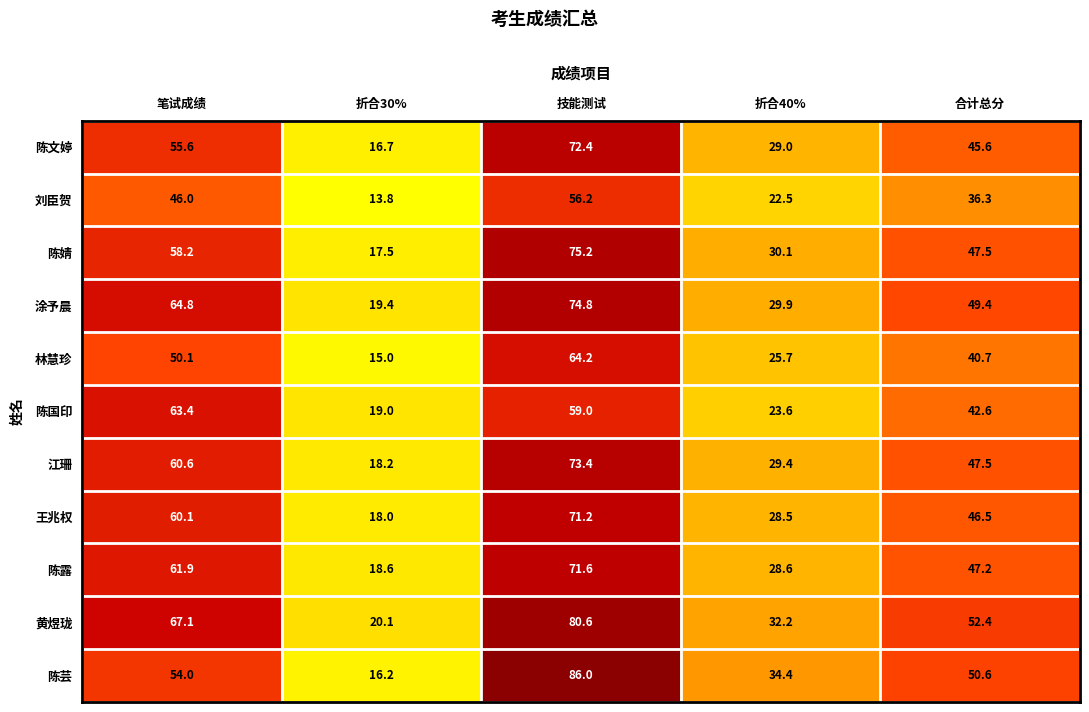

What is the spread (max minus min) of values at 折合40%?

11.9